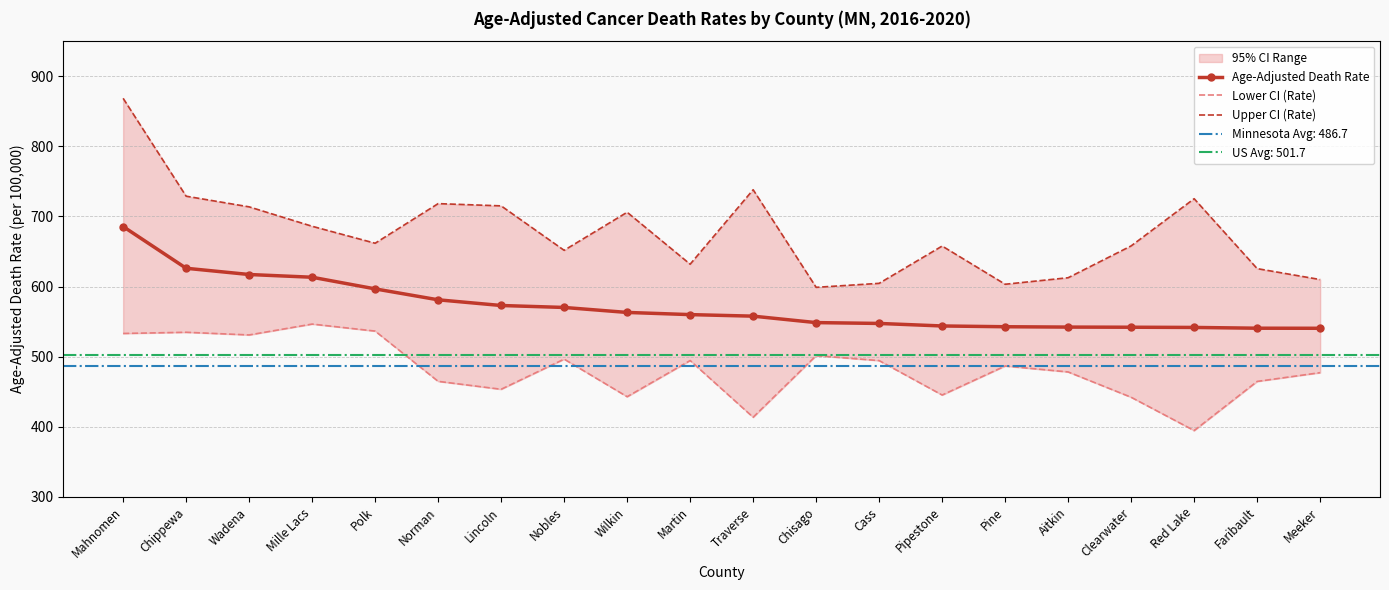

True or false: Upper CI (Rate) has more than 0 interior local peaks.

True